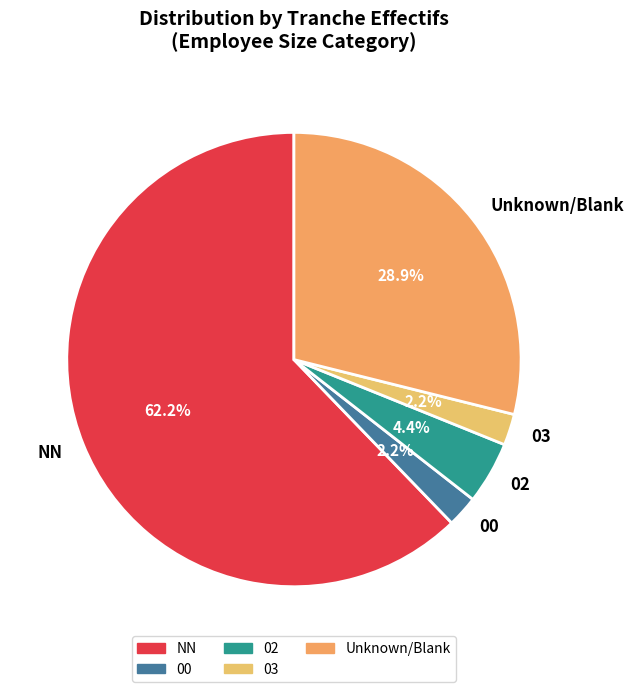

Is there any slice that represents more than half of the pie?

Yes